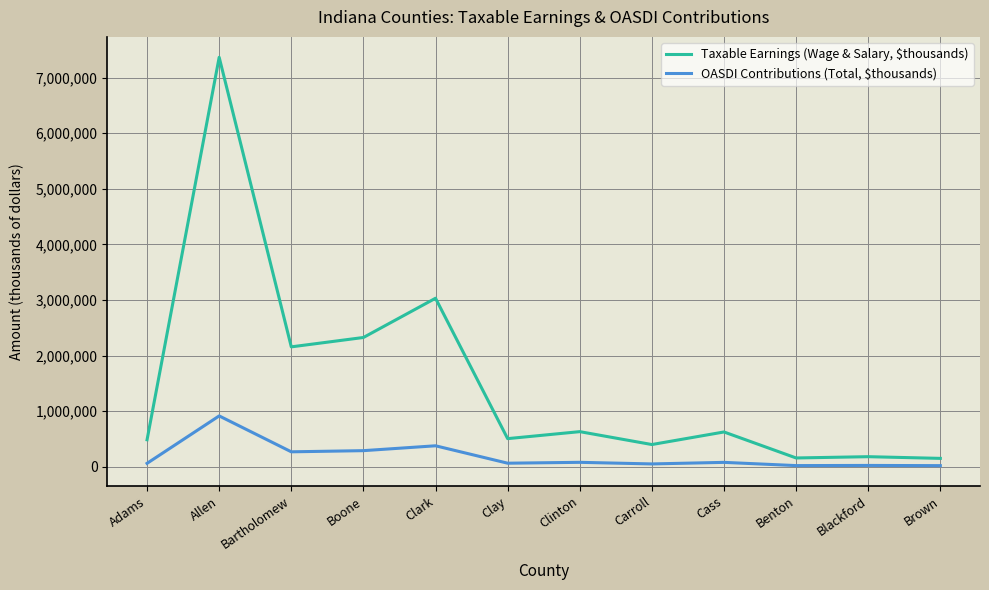

Where is Taxable Earnings (Wage & Salary, $thousands) nearest to the value 3758159?

Clark